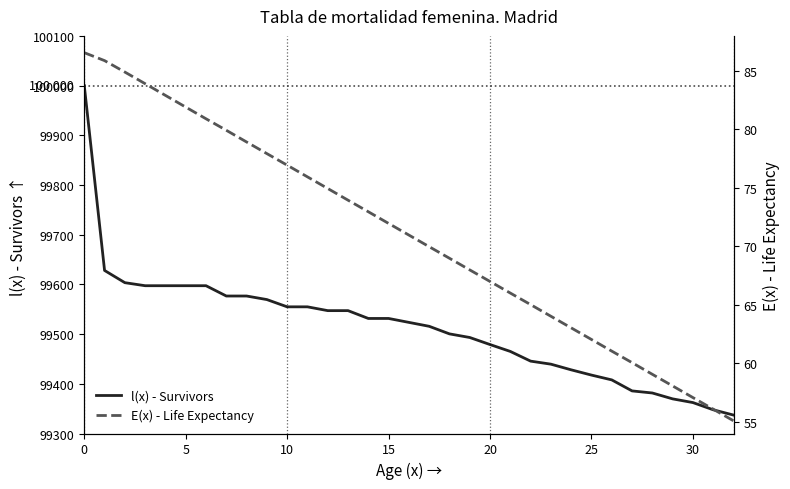

The value of l(x) - Survivors at 14 is 37087.4. True or false?

False